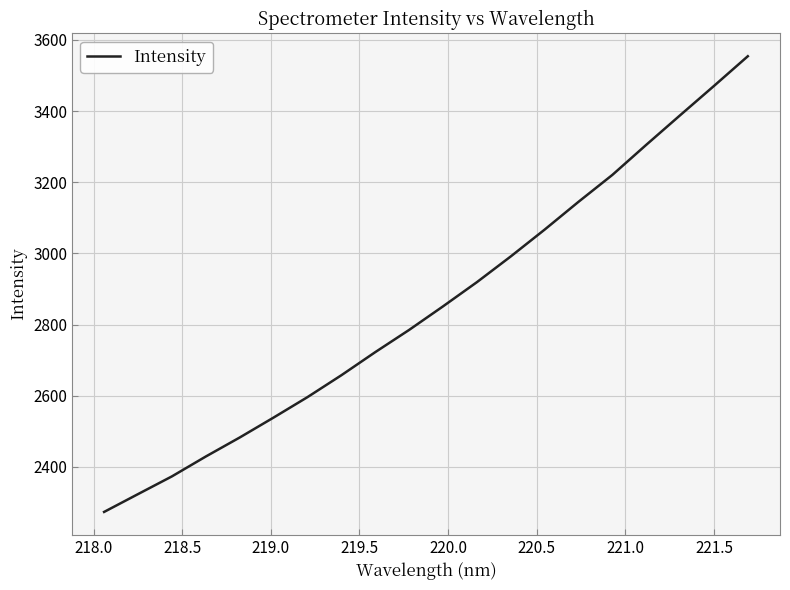

What is the maximum value shown in the chart?

3554.3